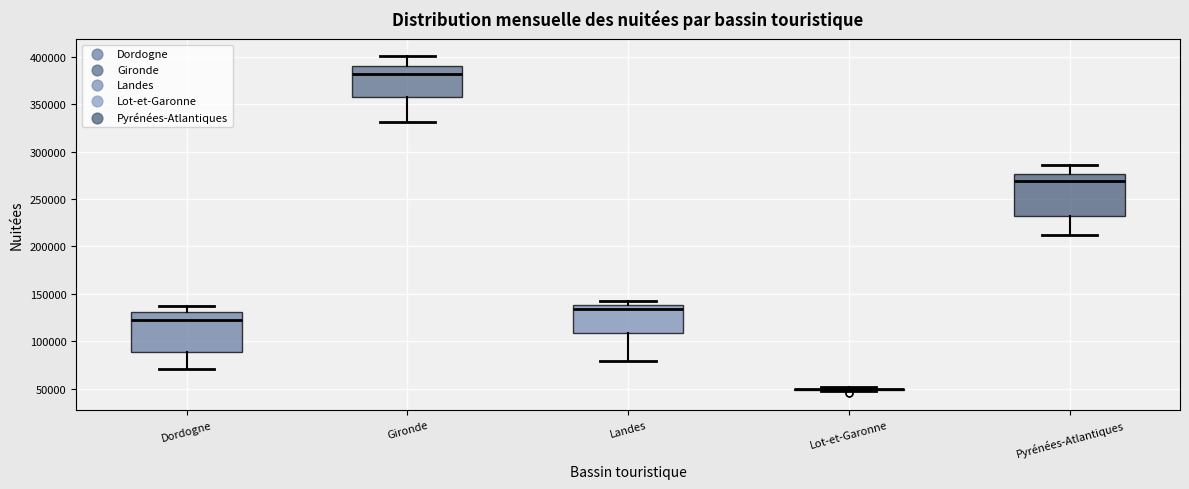

Reading left to right, read every box against the y-axis: the position of its median line, the range the box covers, and the ends of its whiskers. The values are not printed on the chart, so give them approximately, as read against the axis.

Dordogne: median 120000, box 90000 to 130000, whiskers 70000 to 135000
Gironde: median 380000, box 360000 to 390000, whiskers 330000 to 400000
Landes: median 135000, box 110000 to 140000, whiskers 80000 to 140000 (just above the box's upper edge)
Lot-et-Garonne: box collapsed to a line at 50000, whiskers 50000 to 50000
Pyrénées-Atlantiques: median 270000, box 235000 to 275000, whiskers 210000 to 285000